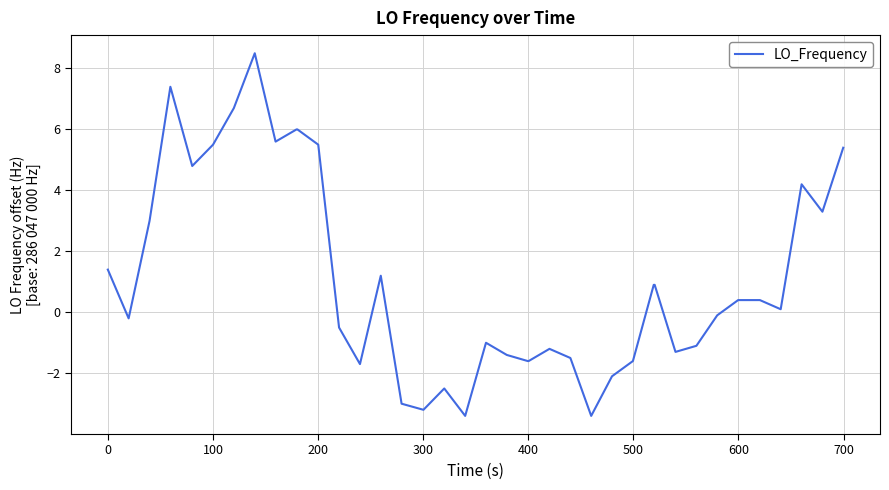

What is the difference between the maximum and minimum values?

11.9